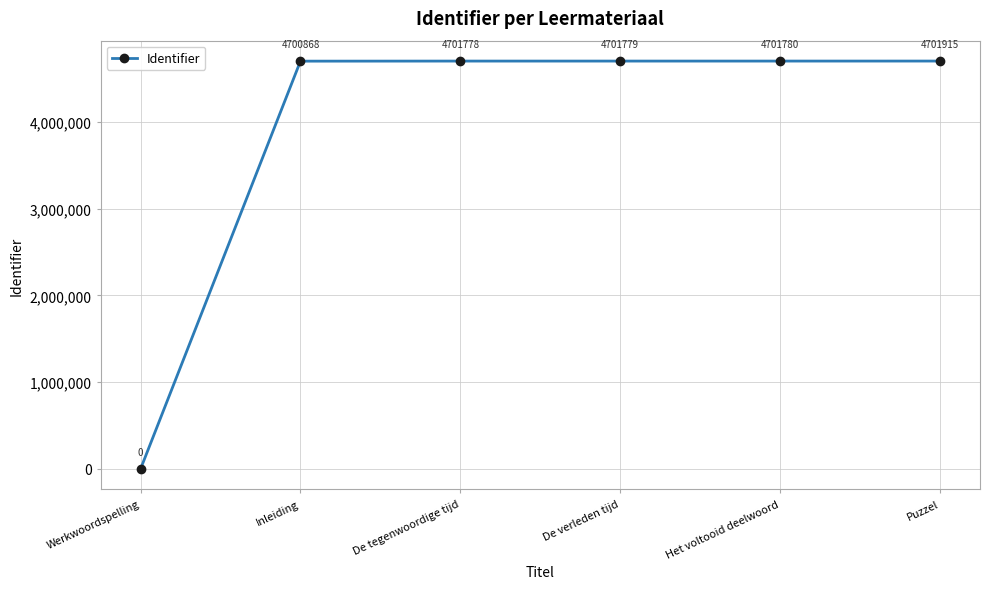

How many lines are shown in the chart?

1